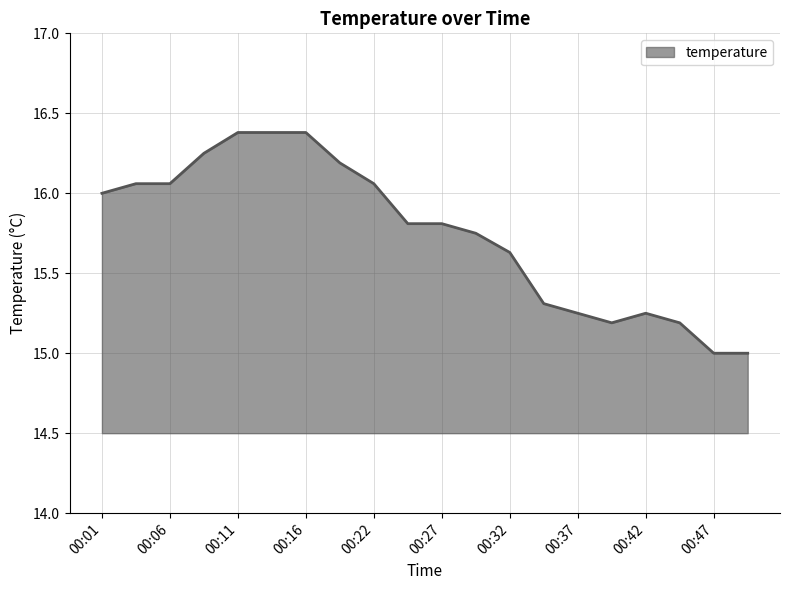

What is the difference between the maximum and minimum values?

1.4